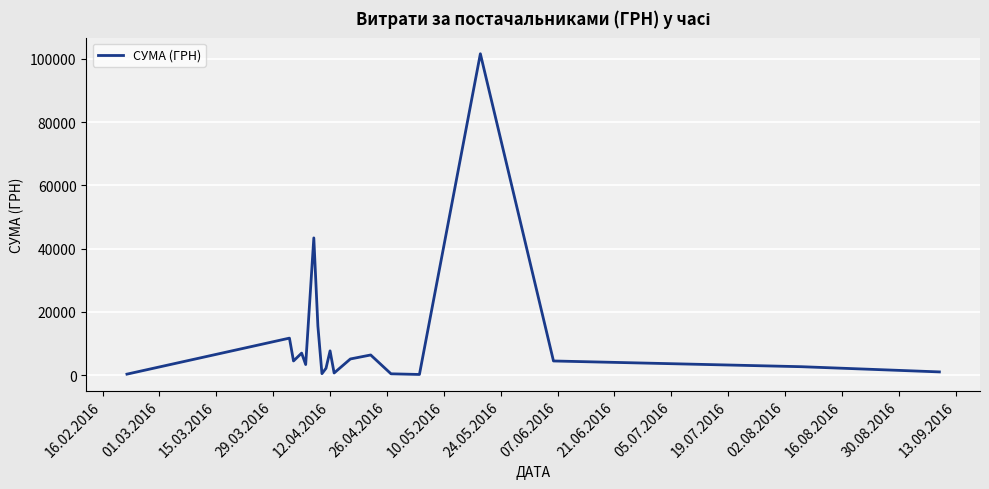

What is the greatest value displayed?

101565.0